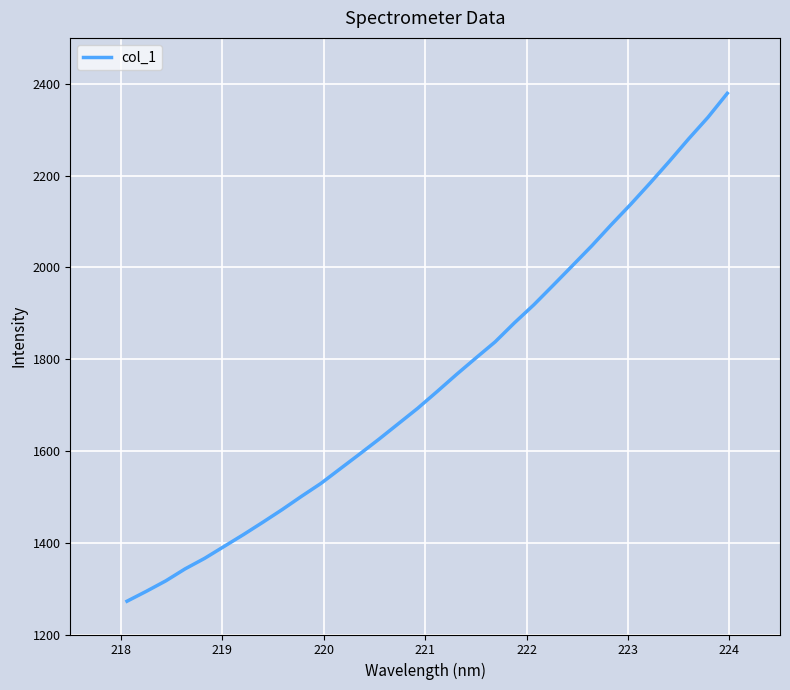

True or false: there are more than 1 points higher than both neighbors.

False